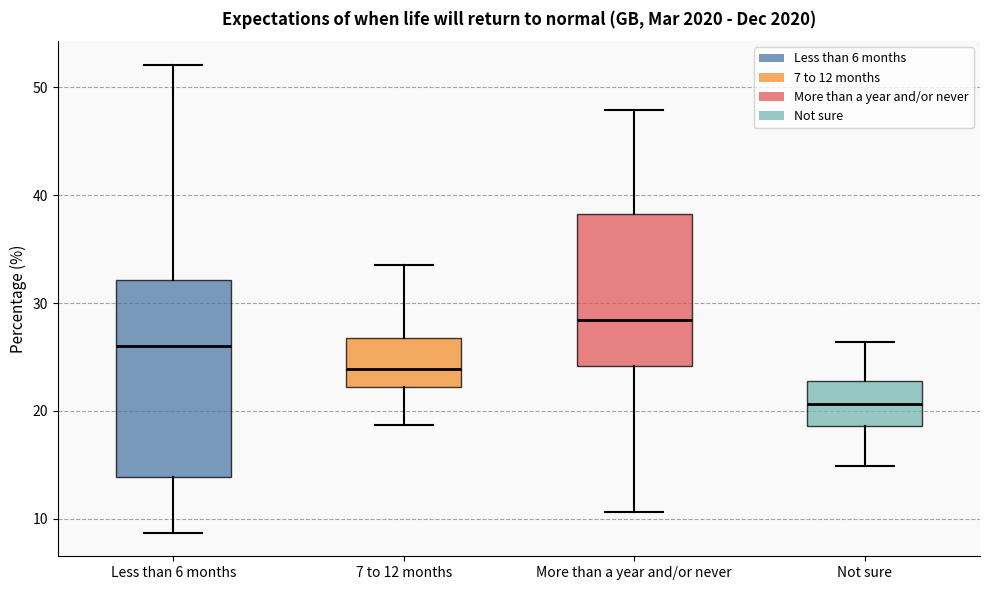

Which box has the highest median line?

More than a year and/or never